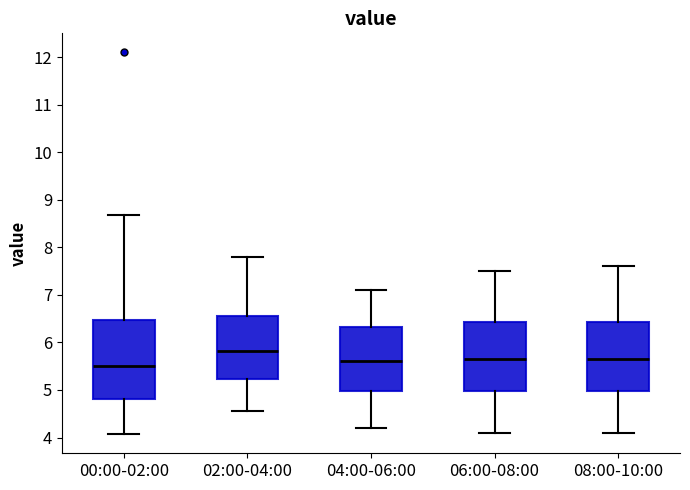

Reading left to right, transcribe this box plot: for each box, give where its median line is, the range the box spans, and where its two whiskers end, as read against the y-axis. The values are not printed on the chart, so give them approximately, as read against the axis.

00:00-02:00: median 5.5, box 4.8 to 6.5, whiskers 4.1 to 8.7
02:00-04:00: median 5.8, box 5.2 to 6.6, whiskers 4.6 to 7.8
04:00-06:00: median 5.6, box 5.0 to 6.3, whiskers 4.2 to 7.1
06:00-08:00: median 5.7, box 5.0 to 6.4, whiskers 4.1 to 7.5
08:00-10:00: median 5.7, box 5.0 to 6.4, whiskers 4.1 to 7.6